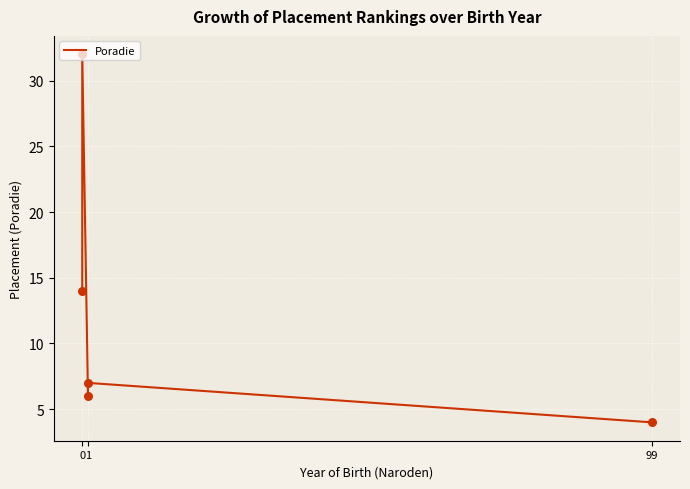

Approximately how many times larger is the value at 0 compared to 0?

2.3